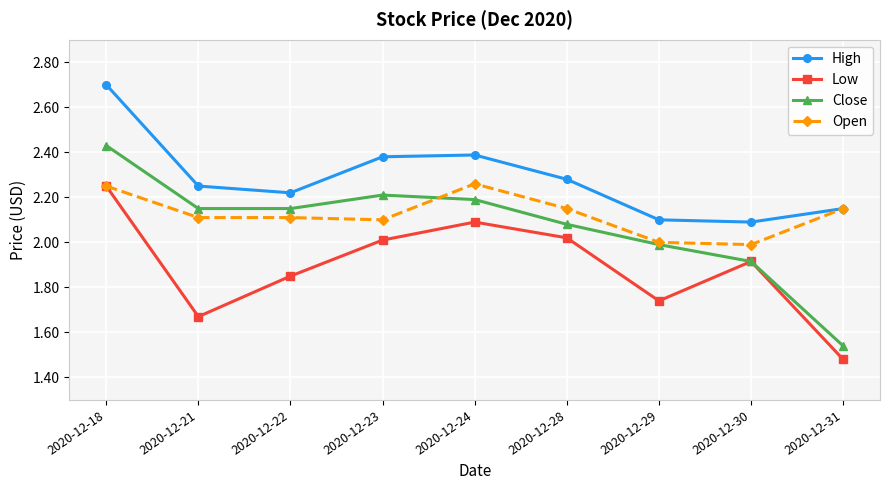

Which series has the largest range (max minus min)?

Close